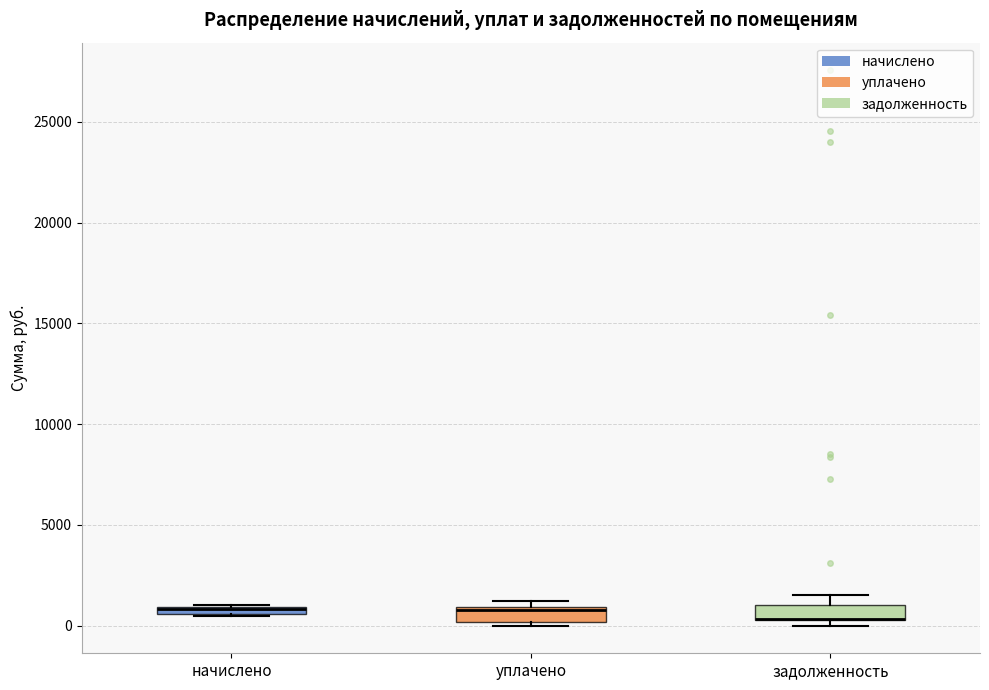

Where is the lower edge of the box for начислено on the y-axis? The values are not printed on the chart, so give them approximately, as read against the axis.

500